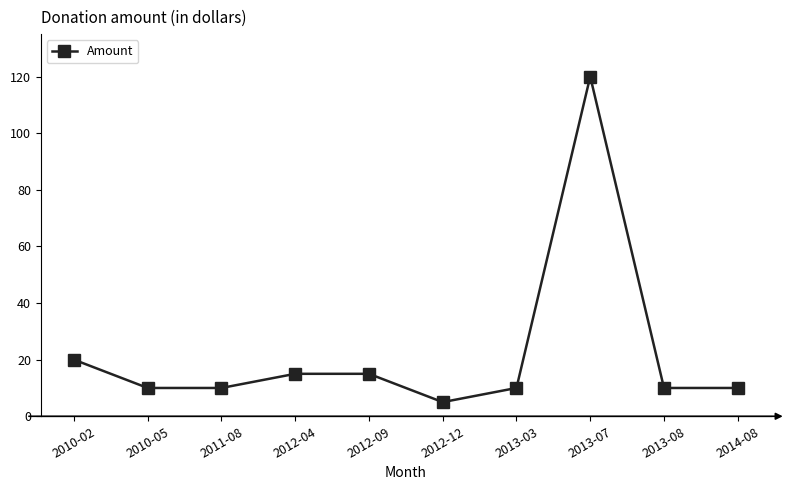

What is the ratio of the value at 2013-08 to the value at 2010-05?

1.0